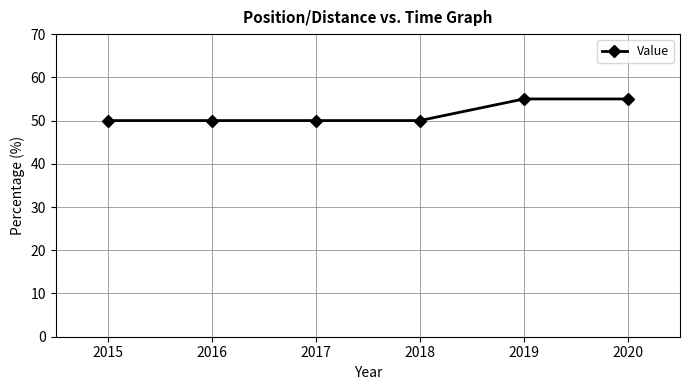

Reading left to right, what are all the values shown in this chart?

50	50	50	50	55	55